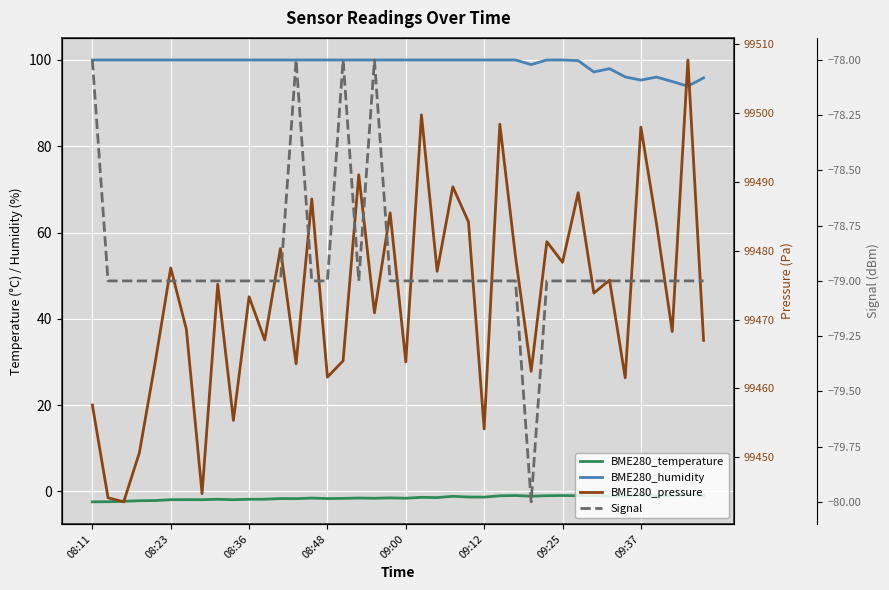

Reading left to right, extract all data points from this chart.

BME280_temperature: -2.4	-2.4	-2.3	-2.2	-2.1	-1.9	-1.9	-1.9	-1.8	-1.9	-1.8	-1.8	-1.7	-1.7	-1.6	-1.7	-1.6	-1.5	-1.6	-1.5	-1.6	-1.4	-1.4	-1.1	-1.3	-1.3	-1.0	-1.0	-1.1	-1.0	-1.0	-1.0	-1.0	-1.1	-1.1	-0.8	-1.0	-1.1	-0.7	-1.0
BME280_humidity: 100.0	100.0	100.0	100.0	100.0	100.0	100.0	100.0	100.0	100.0	100.0	100.0	100.0	100.0	100.0	100.0	100.0	100.0	100.0	100.0	100.0	100.0	100.0	100.0	100.0	100.0	100.0	100.0	98.9	100.0	100.0	99.8	97.2	98.0	96.1	95.3	96.0	95.0	93.9	95.8
BME280_pressure: 99457.6	99444.1	99443.5	99450.6	99463.6	99477.5	99468.6	99444.7	99475.1	99455.3	99473.3	99467.0	99480.3	99463.6	99487.5	99461.6	99464.0	99491.0	99471.0	99485.5	99463.8	99499.8	99477.0	99489.3	99484.2	99454.1	99498.4	99479.2	99462.5	99481.3	99478.3	99488.4	99473.8	99475.7	99461.5	99498.0	99483.9	99468.2	99507.7	99467.0
Signal: -78.0	-79.0	-79.0	-79.0	-79.0	-79.0	-79.0	-79.0	-79.0	-79.0	-79.0	-79.0	-79.0	-78.0	-79.0	-79.0	-78.0	-79.0	-78.0	-79.0	-79.0	-79.0	-79.0	-79.0	-79.0	-79.0	-79.0	-79.0	-80.0	-79.0	-79.0	-79.0	-79.0	-79.0	-79.0	-79.0	-79.0	-79.0	-79.0	-79.0